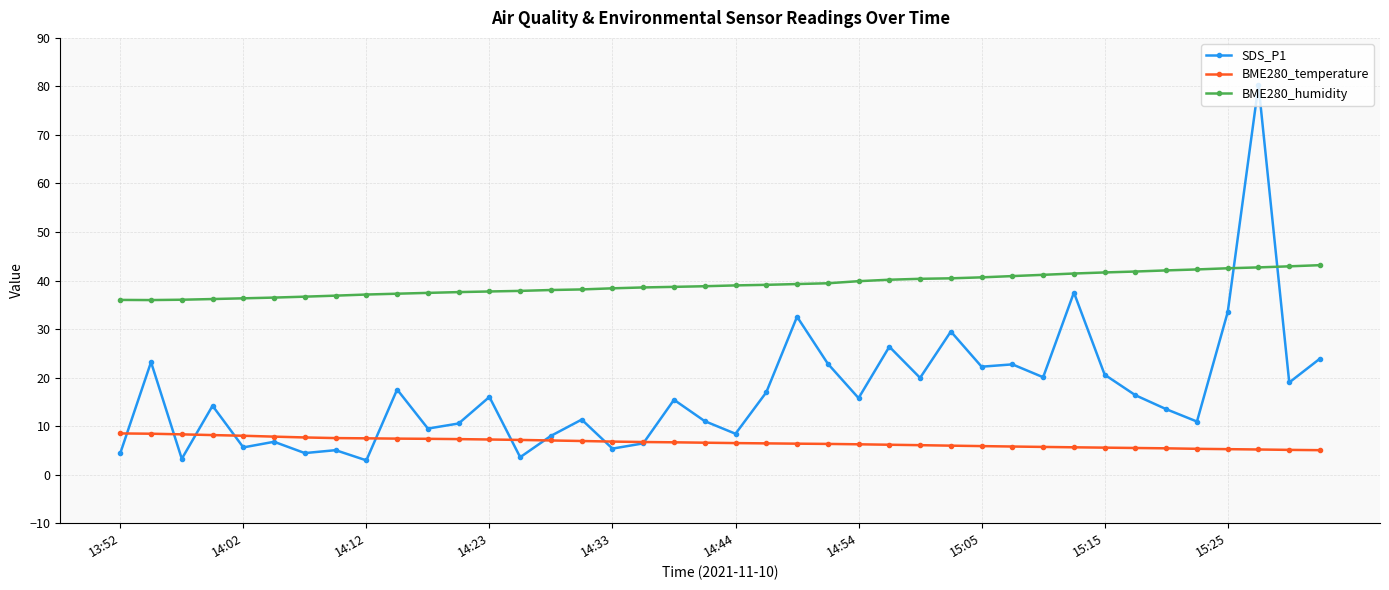

What is the maximum value shown in the chart?

80.3